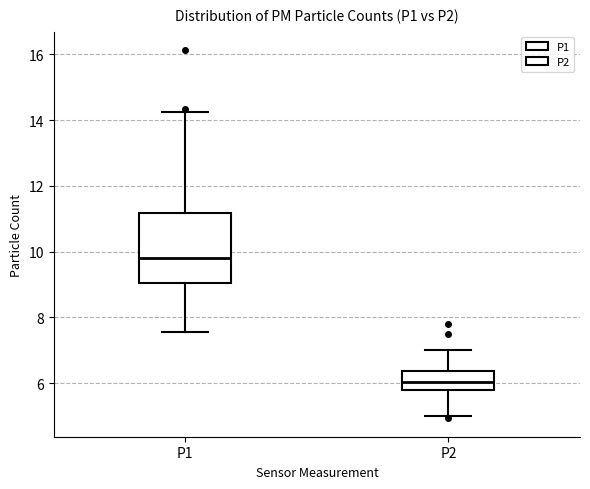

Reading left to right, read every box against the y-axis: the position of its median line, the range the box covers, and the ends of its whiskers. The values are not printed on the chart, so give them approximately, as read against the axis.

P1: median 9.8, box 9.0 to 11.2, whiskers 7.6 to 14.2
P2: median 6.0, box 5.8 to 6.4, whiskers 5.0 to 7.0